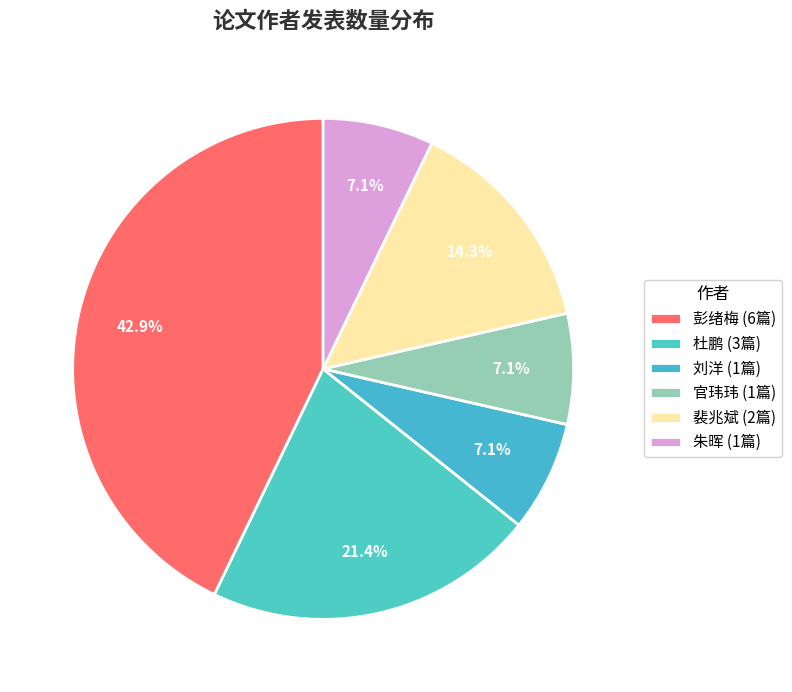

Does 朱晖 represent more than half of the total?

No